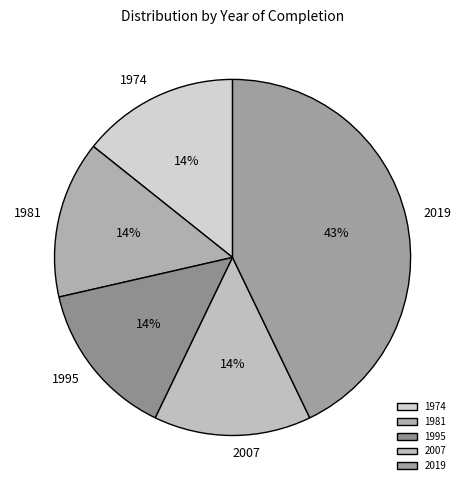

Which slice is the largest?

2019